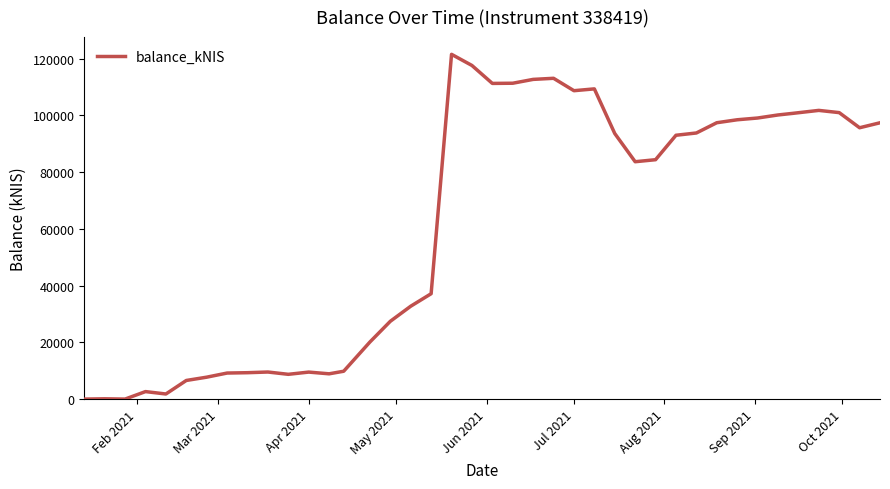

What is the difference between the maximum and minimum values?

121514.9